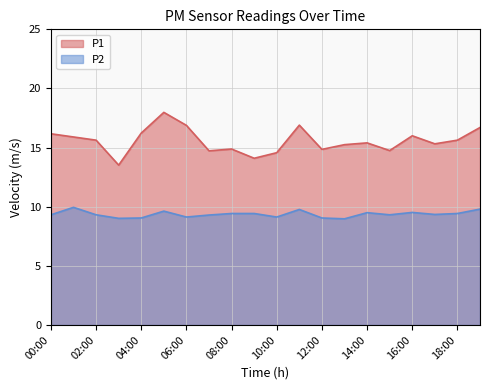

How many values in the P2 series exceed 9?

19